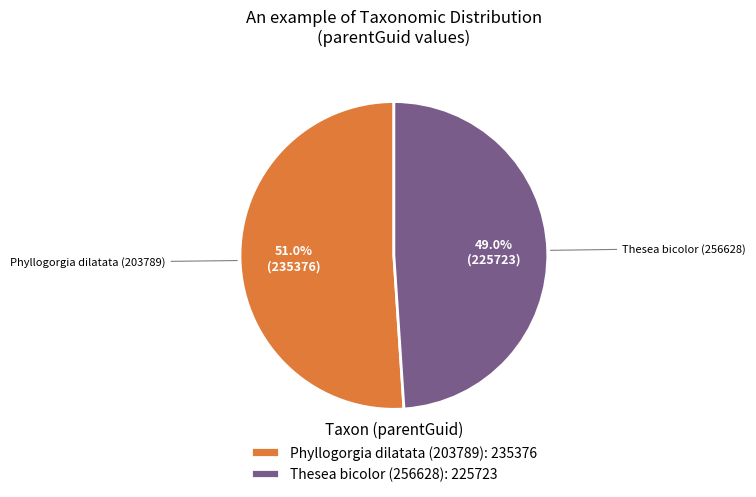

Rank the categories by value from lowest to highest.

Thesea bicolor (256628), Phyllogorgia dilatata (203789)